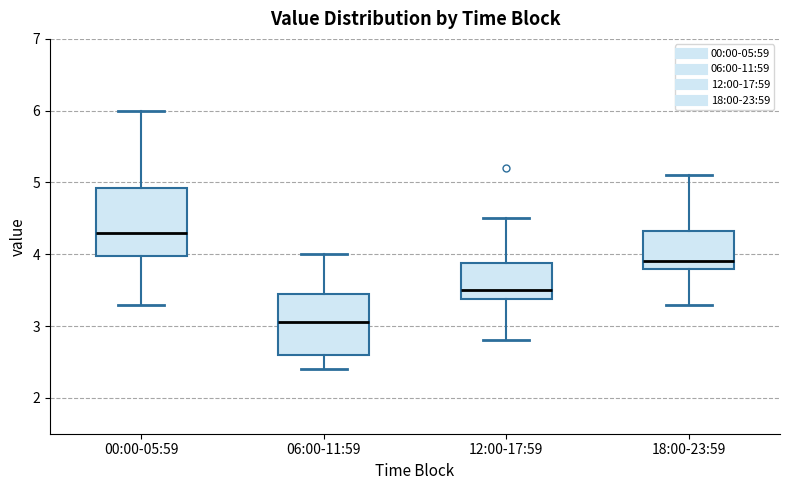

Reading left to right, read every box against the y-axis: the position of its median line, the range the box covers, and the ends of its whiskers. The values are not printed on the chart, so give them approximately, as read against the axis.

00:00-05:59: median 4.3, box 4.0 to 4.9, whiskers 3.3 to 6.0
06:00-11:59: median 3.1, box 2.6 to 3.5, whiskers 2.4 to 4.0
12:00-17:59: median 3.5, box 3.4 to 3.9, whiskers 2.8 to 4.5
18:00-23:59: median 3.9, box 3.8 to 4.3, whiskers 3.3 to 5.1